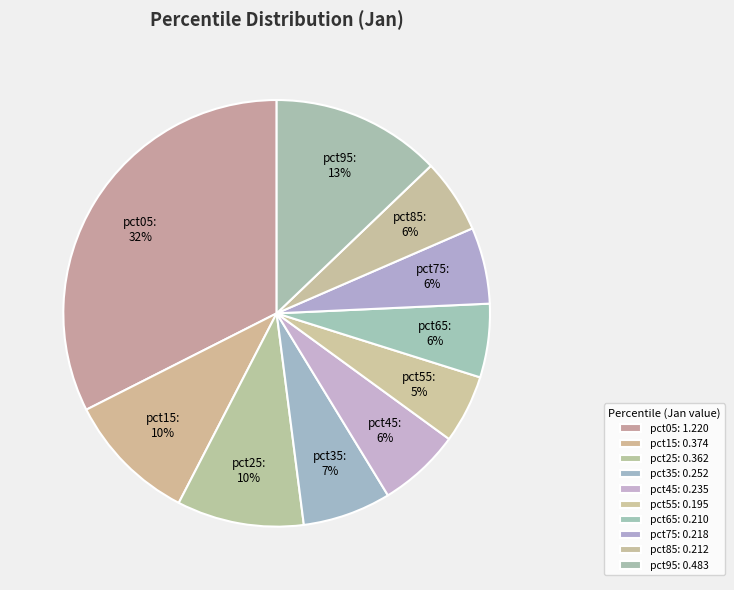

Does pct15 account for over 50% of the chart?

No